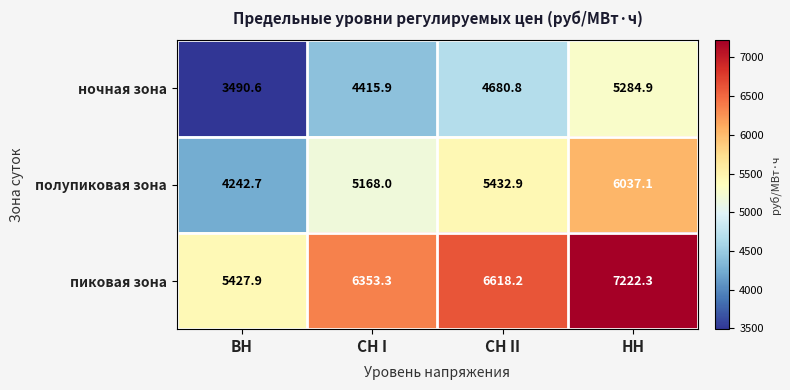

What is the difference between the maximum and minimum values in the полупиковая зона series?

1794.4